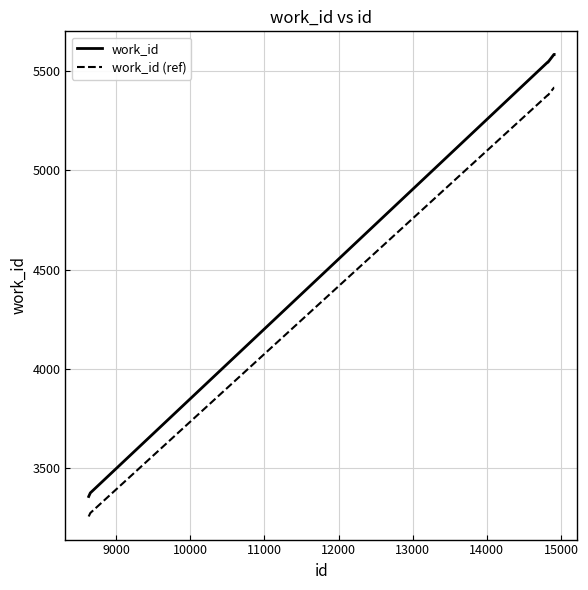

List the series in order of their overall mean, highest first.

work_id, work_id (ref)